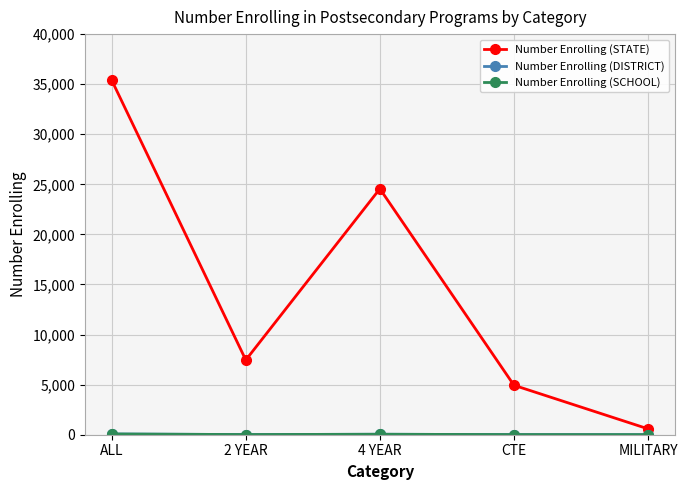

True or false: Number Enrolling (SCHOOL) and Number Enrolling (STATE) intersect in this chart.

False